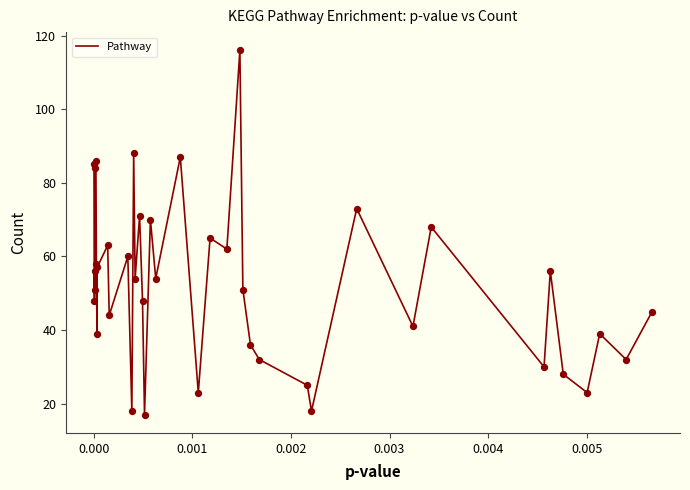

What is the maximum value shown in the chart?

116